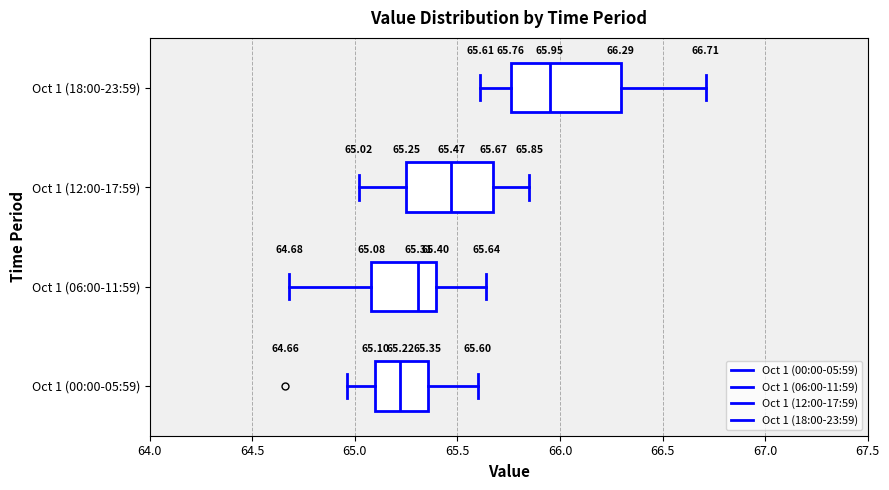

Comparing the boxes themselves (not the whiskers), which one is the widest?

Oct 1 (18:00-23:59)